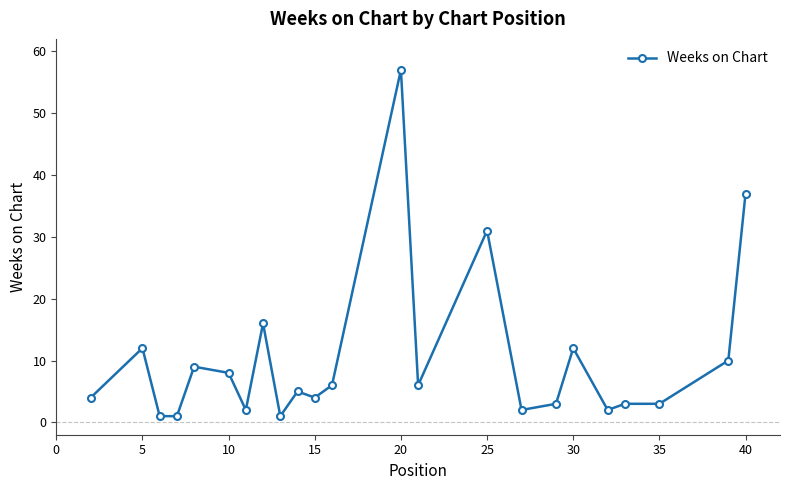

What is the greatest value displayed?

57